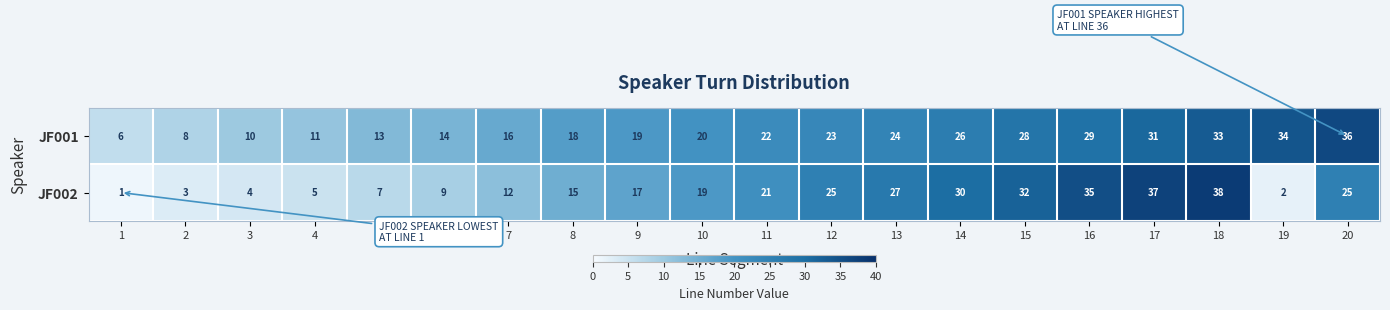

What is the sum of all JF002 values?

364